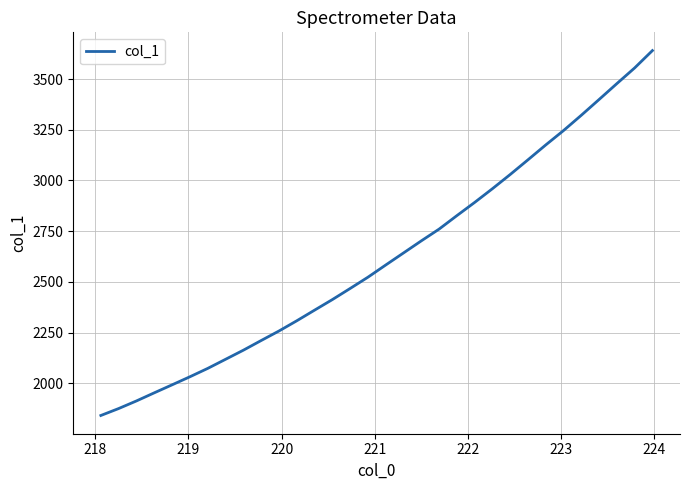

What is the difference between the maximum and minimum values?

1799.2